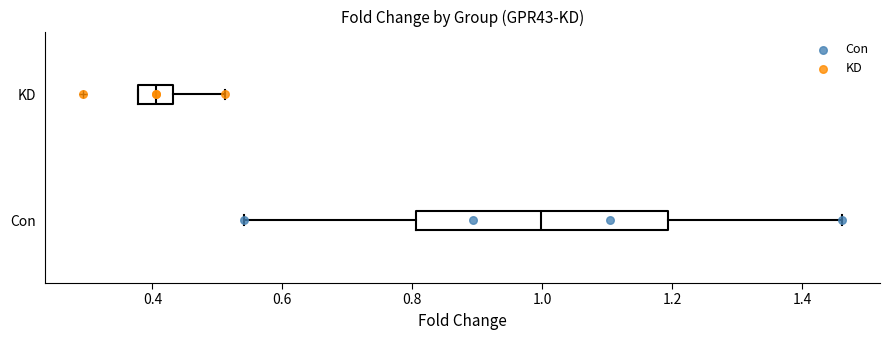

Which box's median line is the furthest to the left?

KD